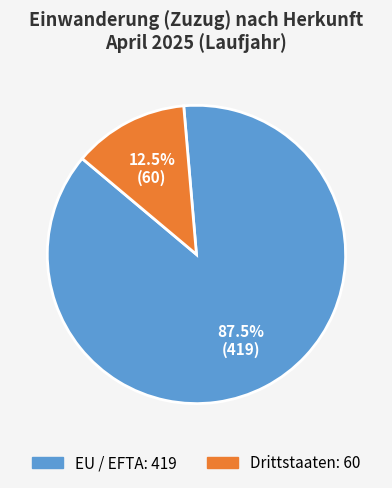

Which has a higher value, EU / EFTA or Drittstaaten?

EU / EFTA